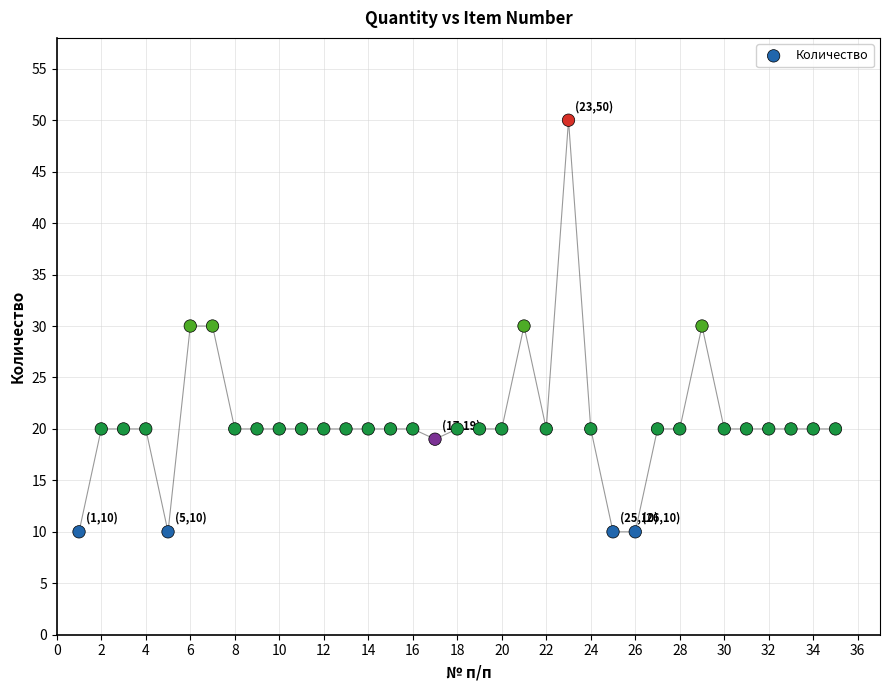

What is the range of X values (max minus min)?

34